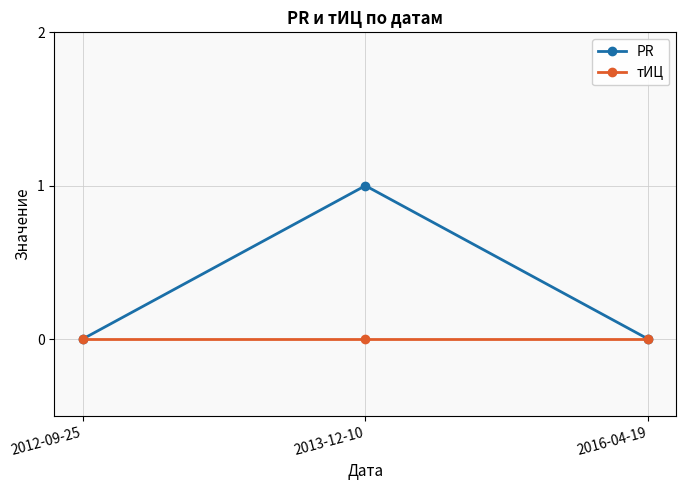

Is this an area chart (filled region under the line)?

No